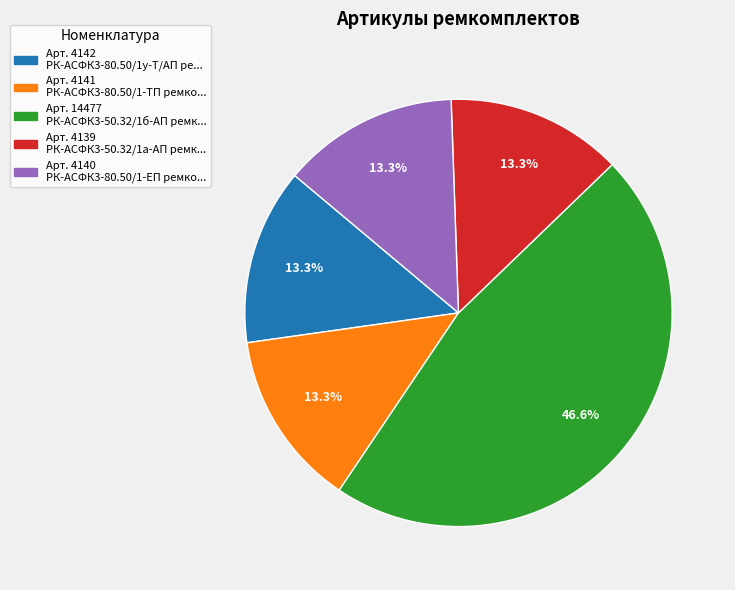

Is there a majority slice in this chart?

No